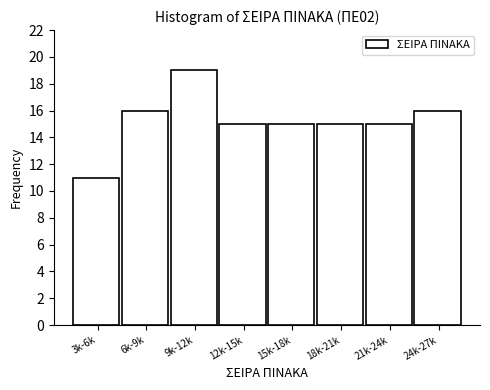

Reading right to left, extract all data points from this chart.

24k-27k=16	21k-24k=15	18k-21k=15	15k-18k=15	12k-15k=15	9k-12k=19	6k-9k=16	3k-6k=11